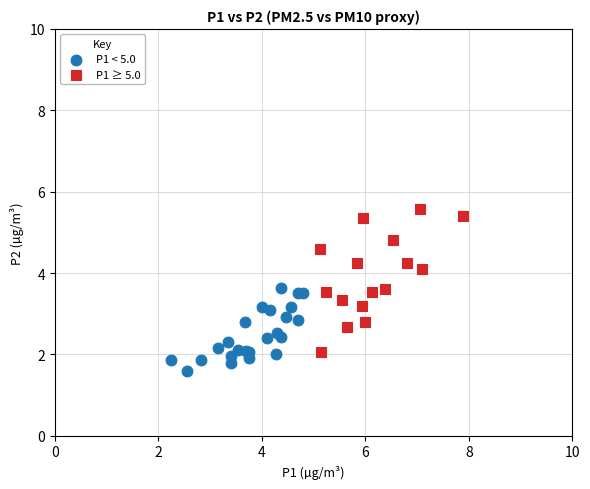

Which series reaches the maximum Y coordinate?

P1 ≥ 5.0